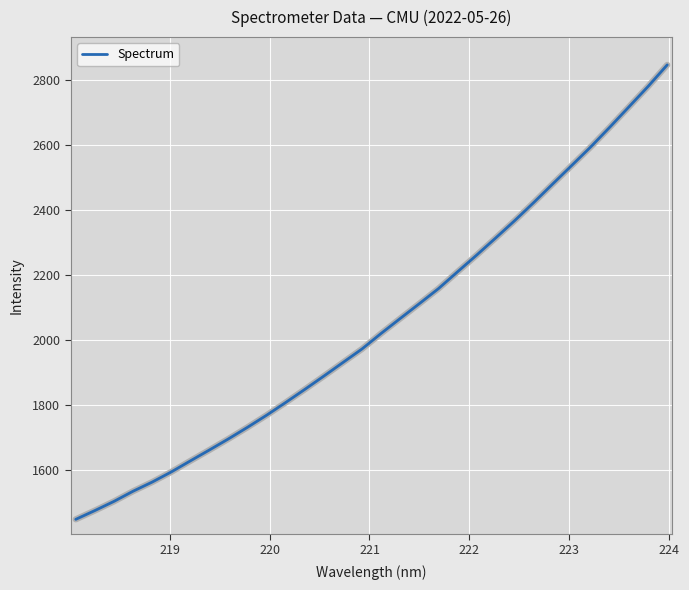

How many values are below 2021?

16